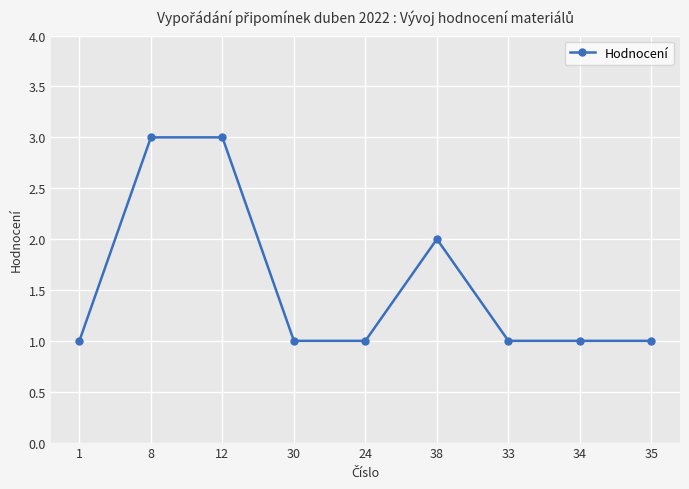

Reading left to right, what are all the values shown in this chart?

1	3	3	1	1	2	1	1	1